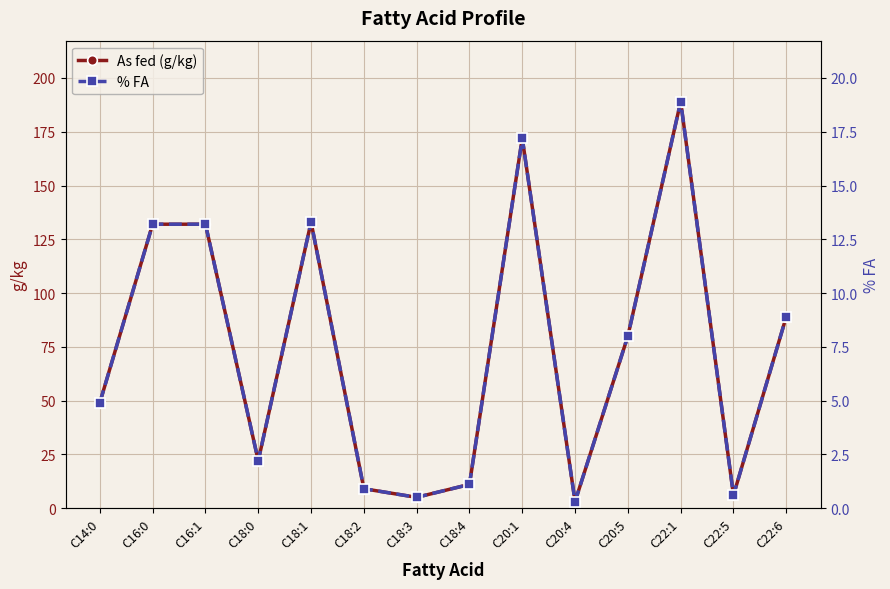

Which series has the largest total across all categories?

As fed (g/kg)